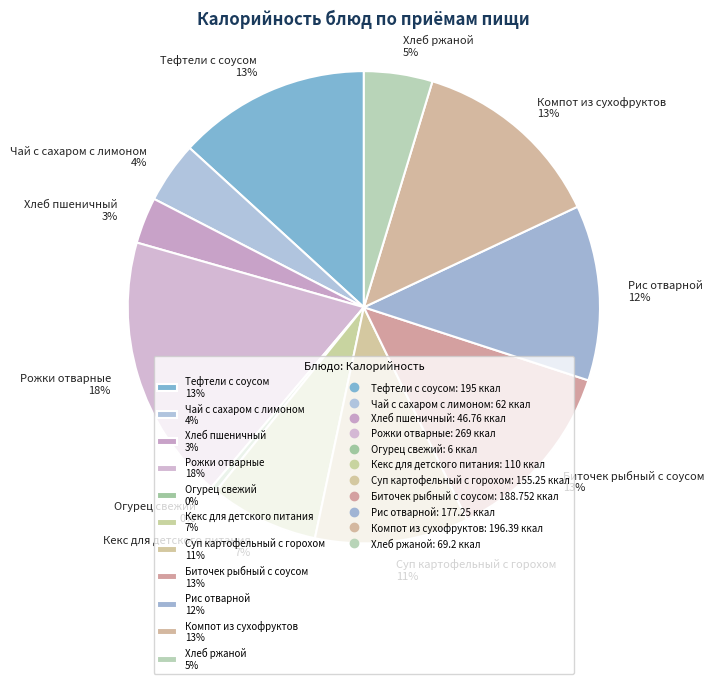

Does Биточек рыбный с соусом account for over 50% of the chart?

No